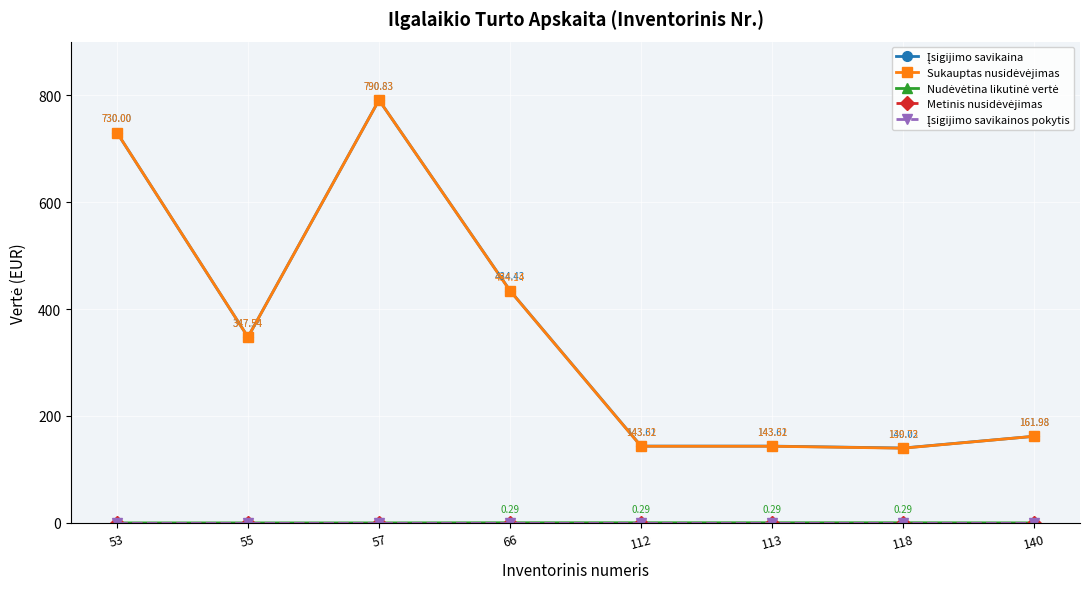

Which has a higher value, 55 or 53?

53